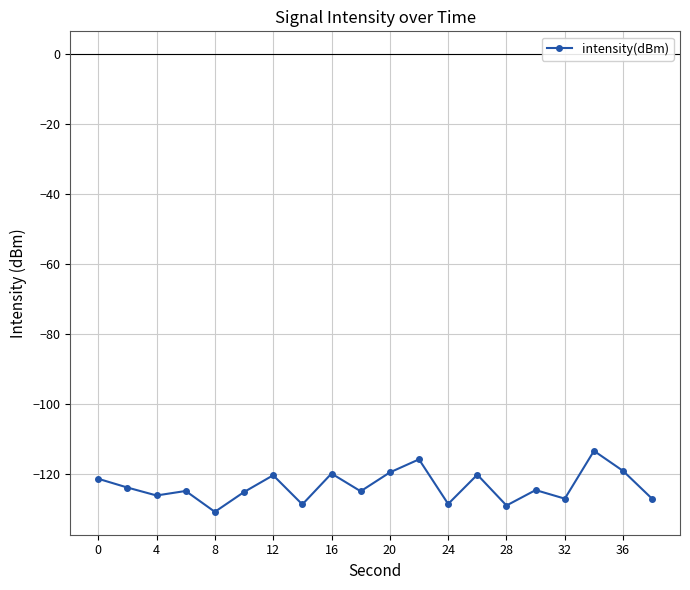

What is the value of the 19th point from the left?

-119.1